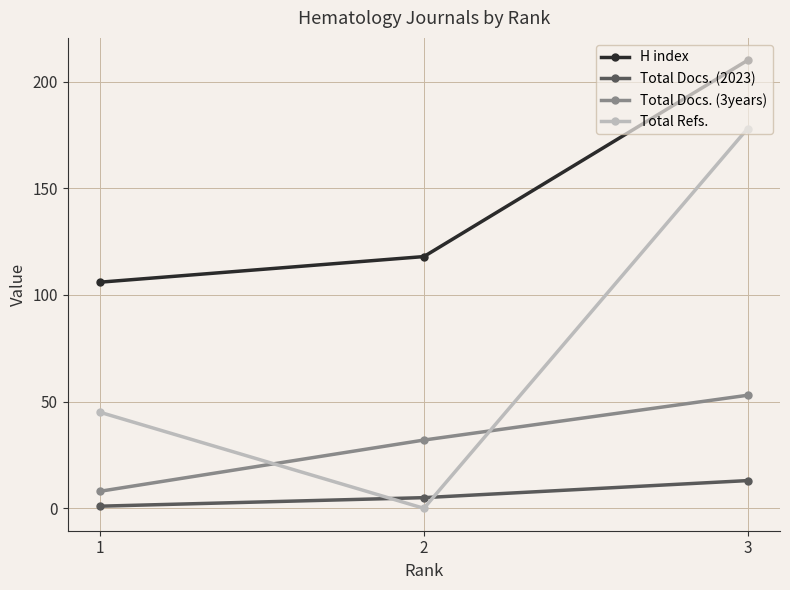

List the series in order of their peak value, highest first.

H index, Total Refs., Total Docs. (3years), Total Docs. (2023)